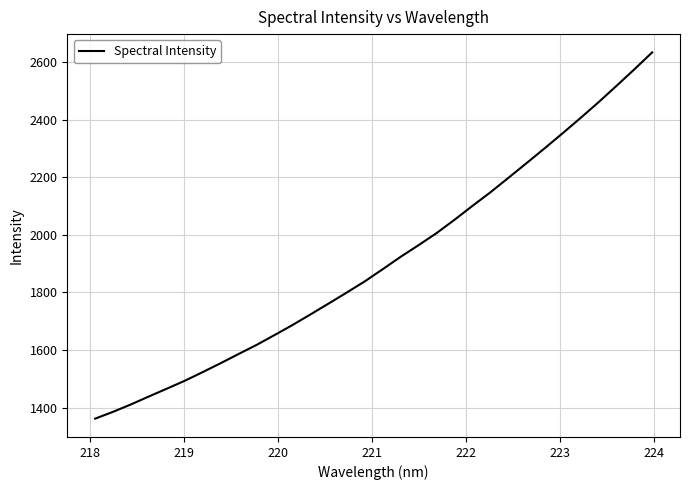

What is the difference between the maximum and second lowest values?

1248.2